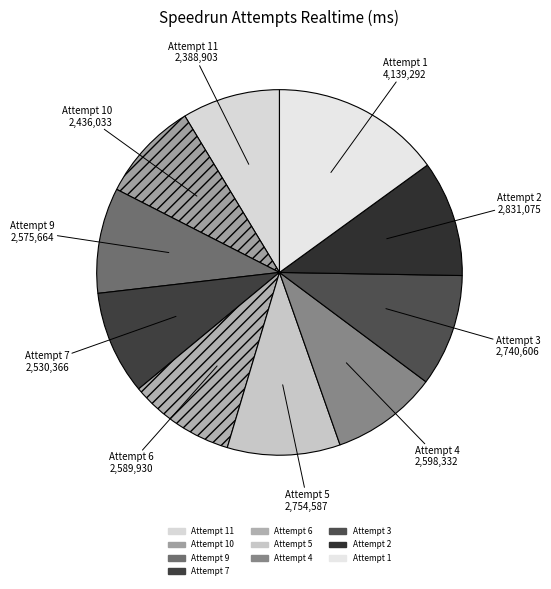

Does any single category account for the majority?

No